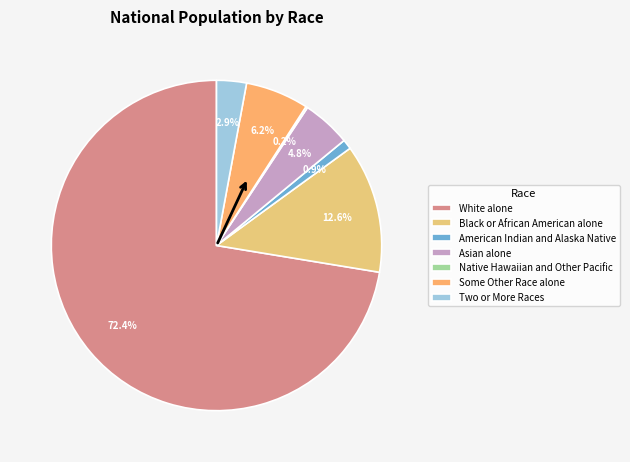

Is White alone the majority of the pie?

Yes